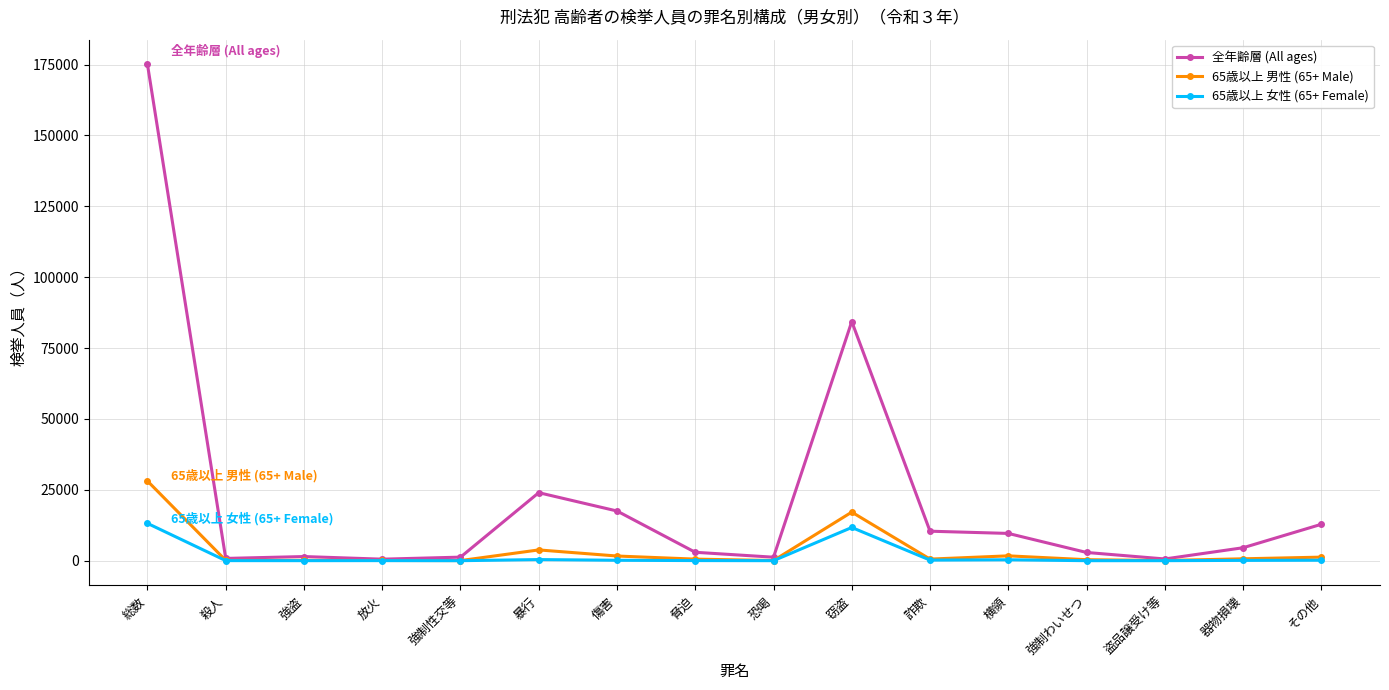

Where is 全年齢層 (All ages) nearest to the value 87787?

窃盗